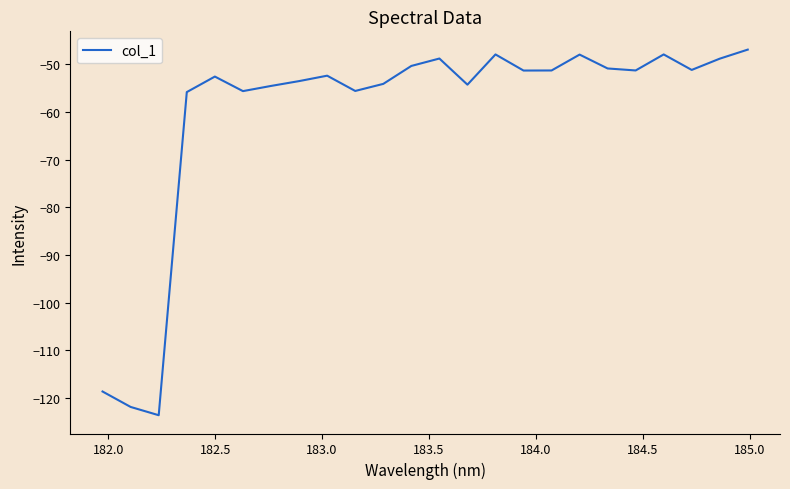

What is the difference between the maximum and minimum values?

76.7